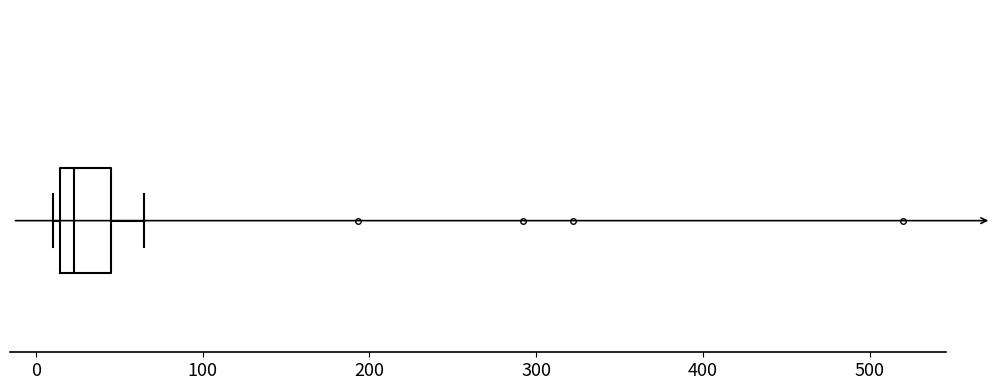

Where does the median line of the box sit on the x-axis? The values are not printed on the chart, so give them approximately, as read against the axis.

20